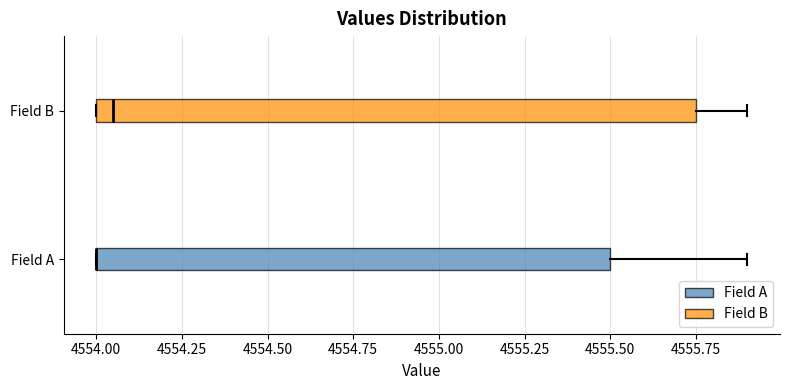

Reading bottom to top, transcribe this box plot: for each box, give where its median line is, the range the box spans, and where its two whiskers end, as read against the x-axis. The values are not printed on the chart, so give them approximately, as read against the axis.

Field A: median 4554.00 (drawn on the box's left edge), box 4554.00 to 4555.50, whiskers 4554.00 to 4555.90
Field B: median 4554.05, box 4554.00 to 4555.75, whiskers 4554.00 to 4555.90